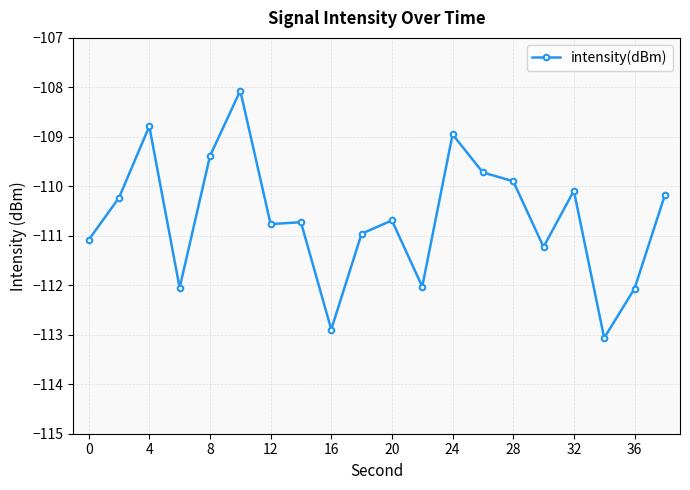

What is the smallest value displayed?

-113.1